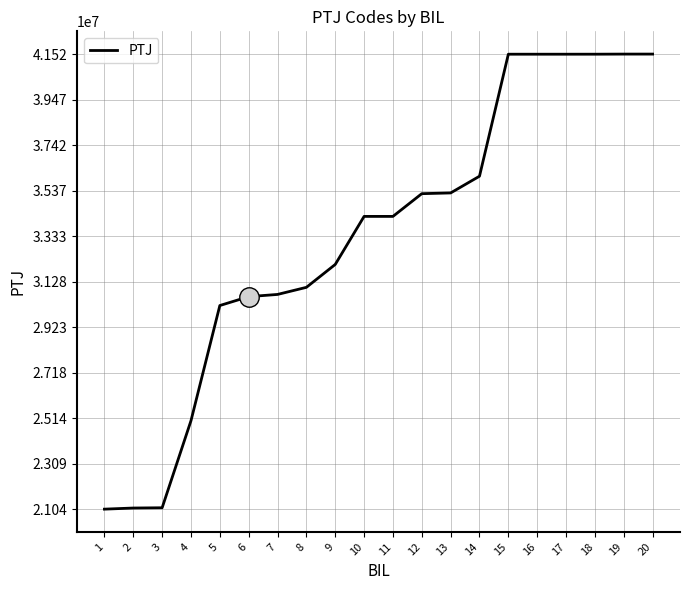

What is the change in value from 6 to 19?

+10913790